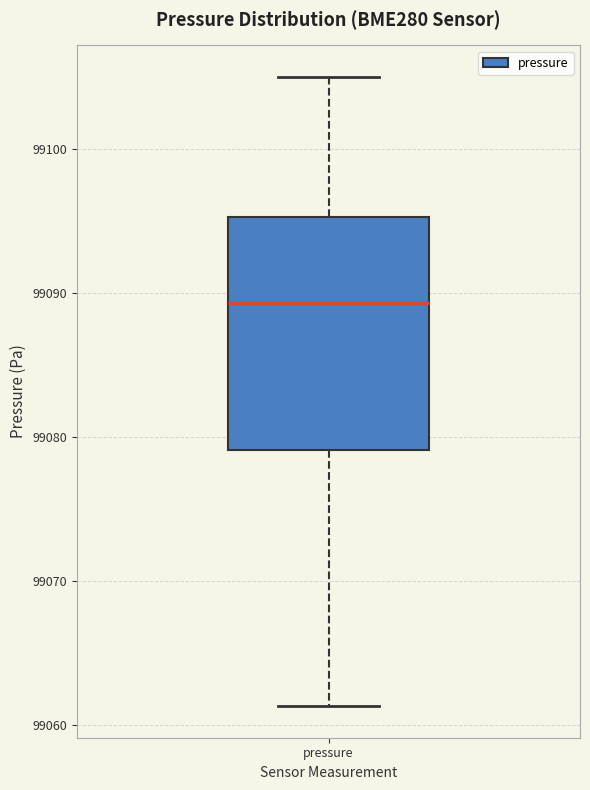

Read this box plot against the y-axis: the position of the median line, the range covered by the box, and the ends of both whiskers. The values are not printed on the chart, so give them approximately, as read against the axis.

median 99089, box 99079 to 99095, whiskers 99061 to 99105